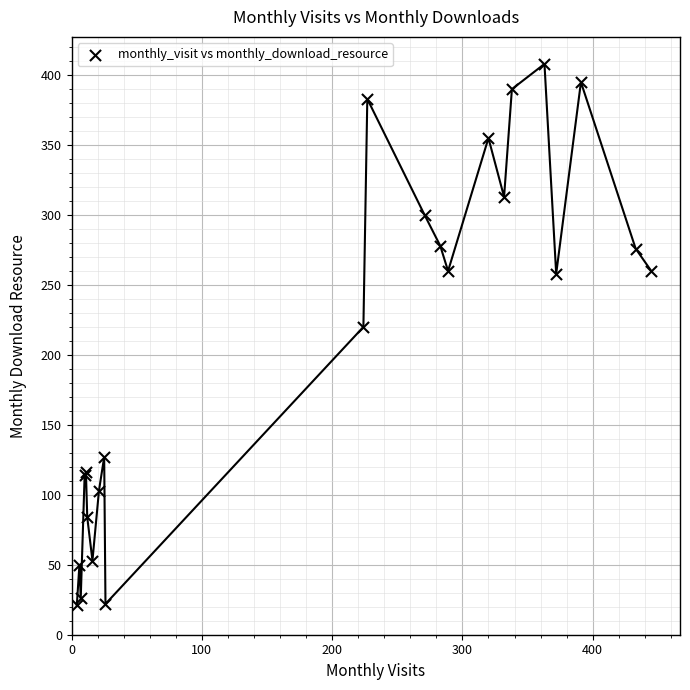

What Y value in the scatter plot is closest to 214?

220